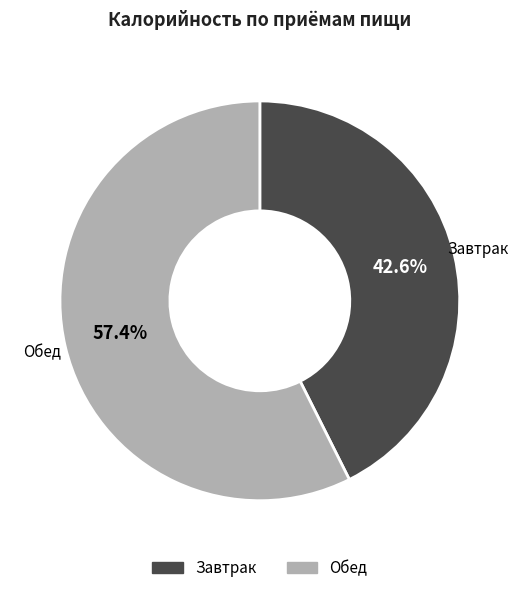

Which slice is the smallest?

Завтрак